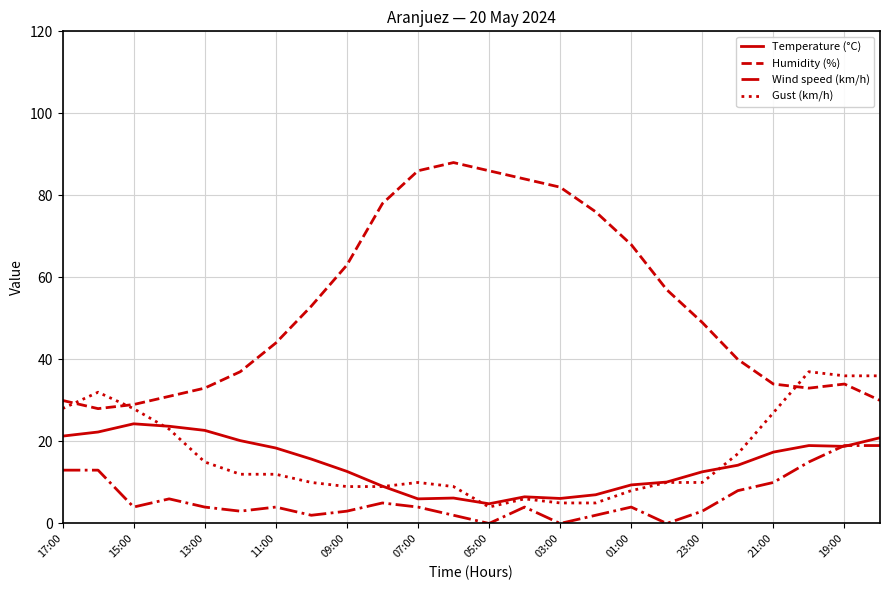

Which series has the largest range (max minus min)?

Humidity (%)